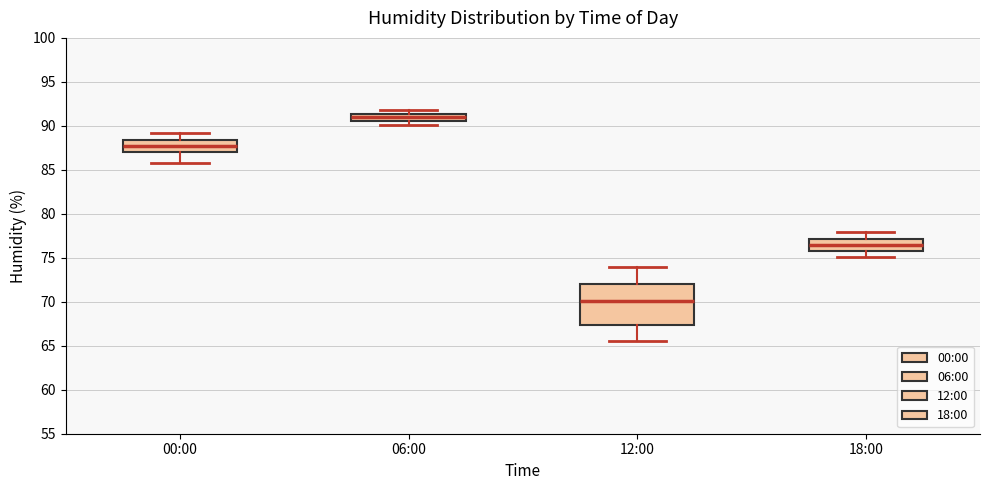

Which box has the highest median line?

06:00